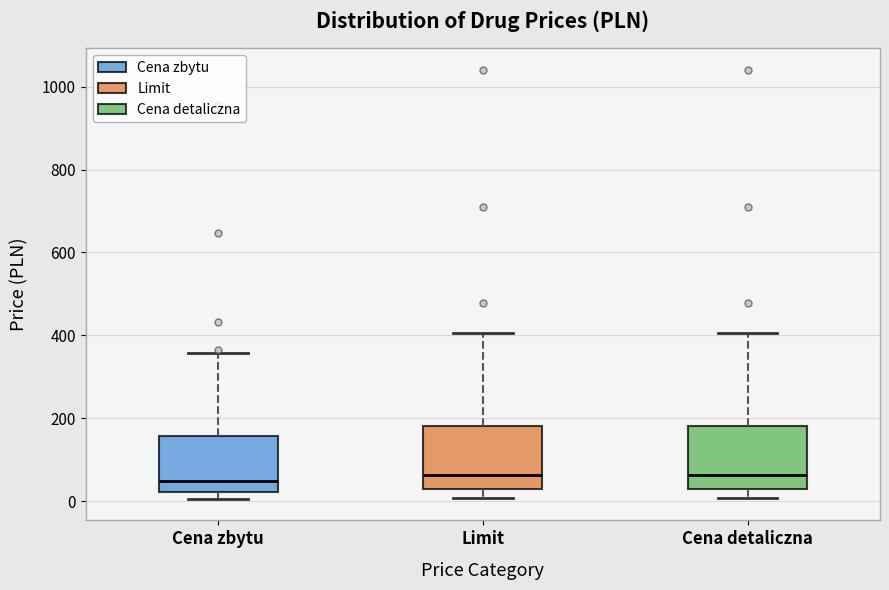

Reading left to right, transcribe this box plot: for each box, give where its median line is, the range the box spans, and where its two whiskers end, as read against the y-axis. The values are not printed on the chart, so give them approximately, as read against the axis.

Cena zbytu: median 40, box 20 to 160, whiskers 0 to 360
Limit: median 60, box 20 to 180, whiskers 0 to 400
Cena detaliczna: median 60, box 20 to 180, whiskers 0 to 400